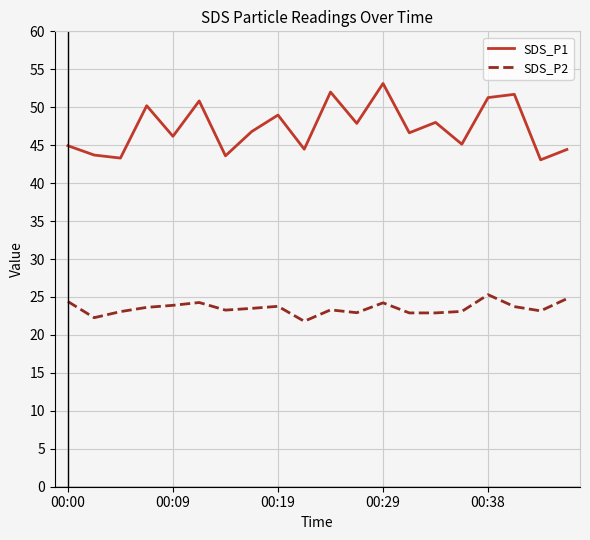

Which series has the largest range (max minus min)?

SDS_P1